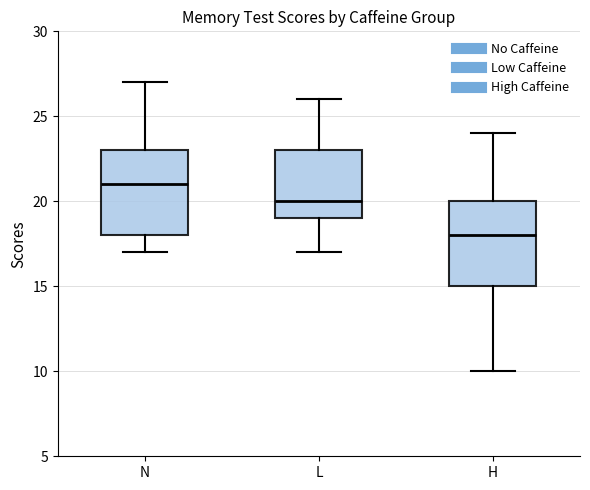

Where is the upper edge of the box for L on the y-axis? The values are not printed on the chart, so give them approximately, as read against the axis.

23